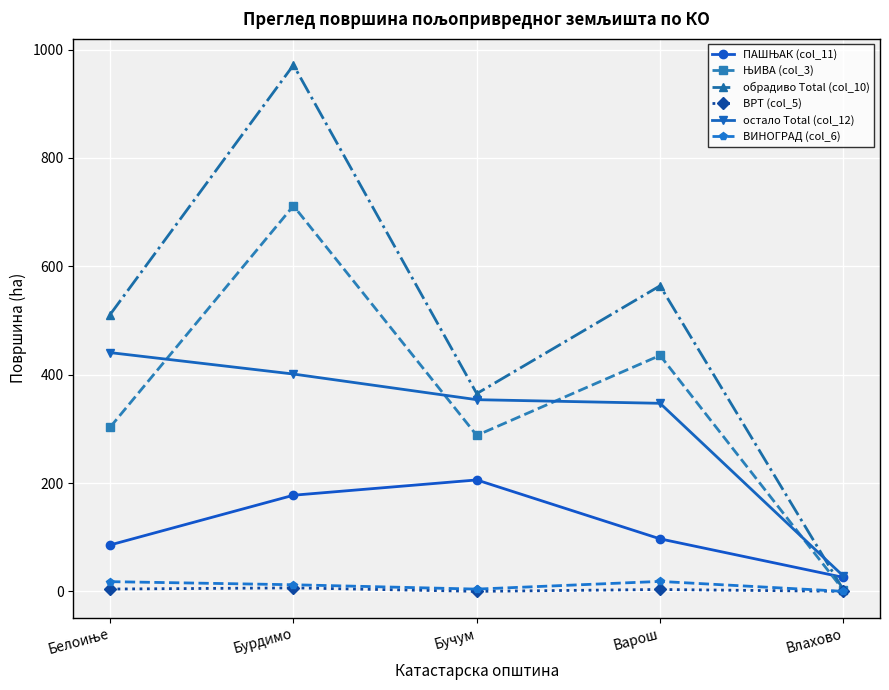

At how many categories does at least one series exceed 126?

4